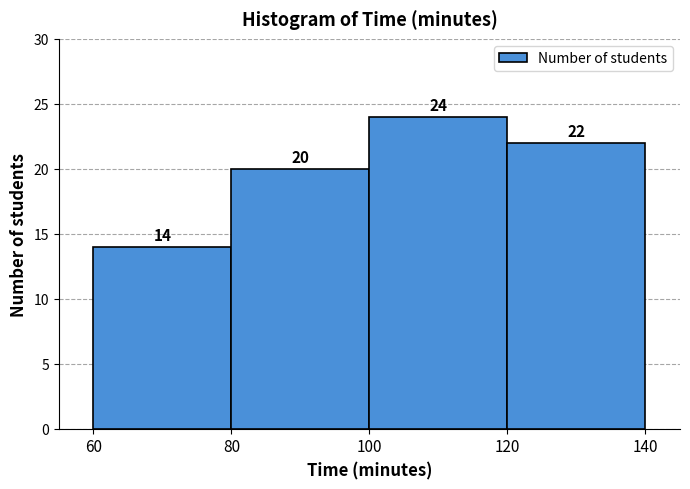

What is the height of the bar covering 80 to 100 on the x-axis?

20